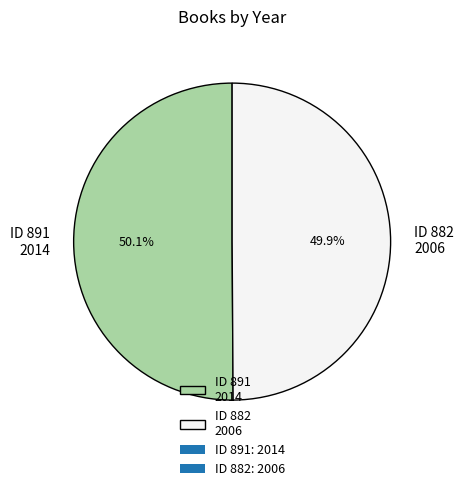

Combined, do ID 891 2014 and ID 882 2006 account for over 50%?

Yes